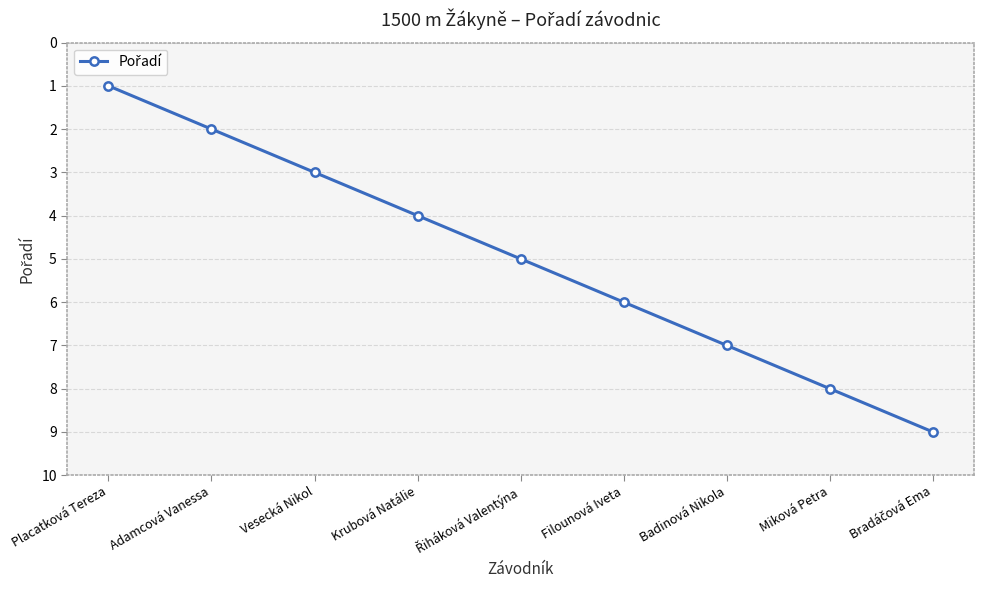

How many categories are shown in the chart?

9